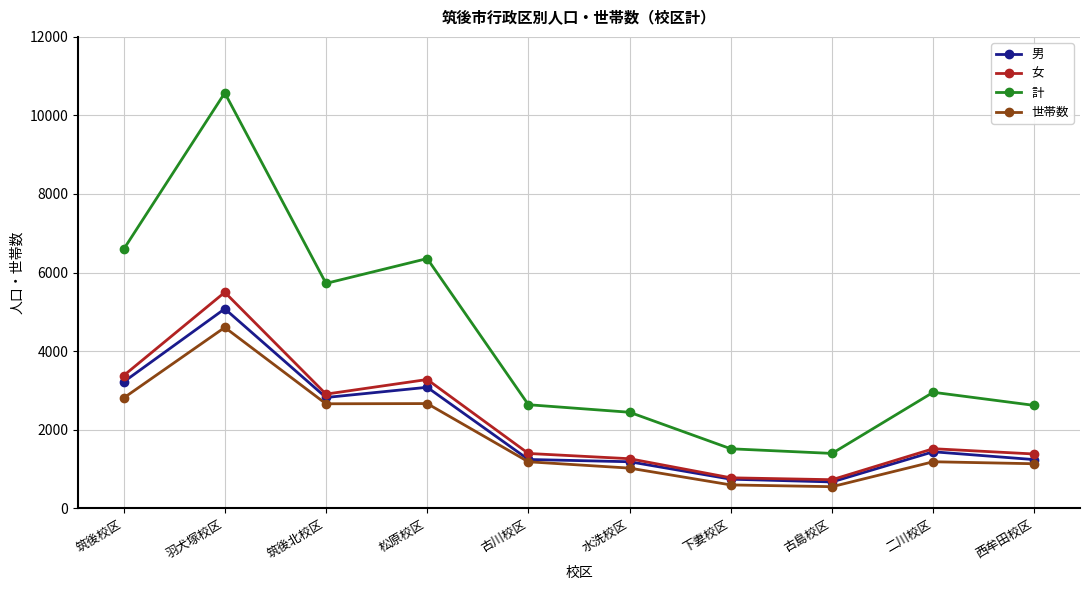

At which label does 計 reach its peak?

羽犬塚校区